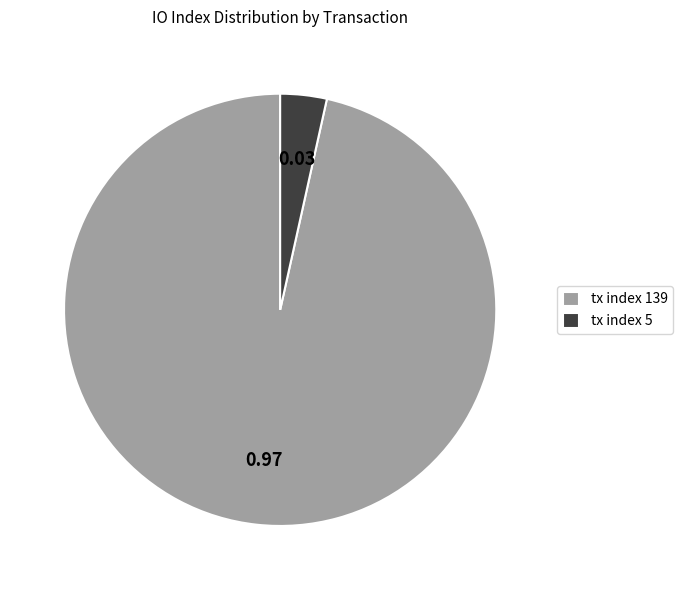

Rank the categories by value from lowest to highest.

tx index 5, tx index 139